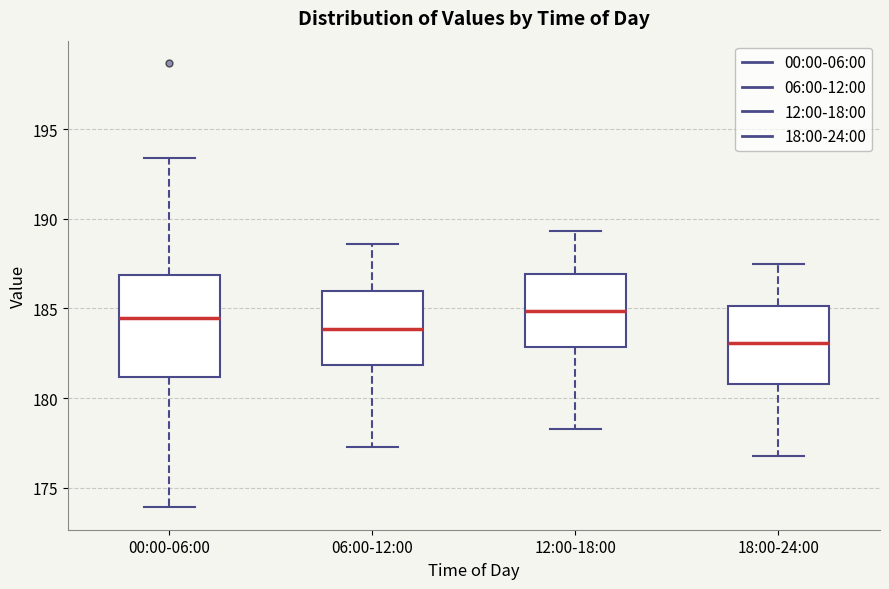

Reading left to right, read every box against the y-axis: the position of its median line, the range the box covers, and the ends of its whiskers. The values are not printed on the chart, so give them approximately, as read against the axis.

00:00-06:00: median 184.5, box 181.0 to 187.0, whiskers 174.0 to 193.5
06:00-12:00: median 184.0, box 182.0 to 186.0, whiskers 177.5 to 188.5
12:00-18:00: median 185.0, box 183.0 to 187.0, whiskers 178.5 to 189.5
18:00-24:00: median 183.0, box 181.0 to 185.0, whiskers 177.0 to 187.5